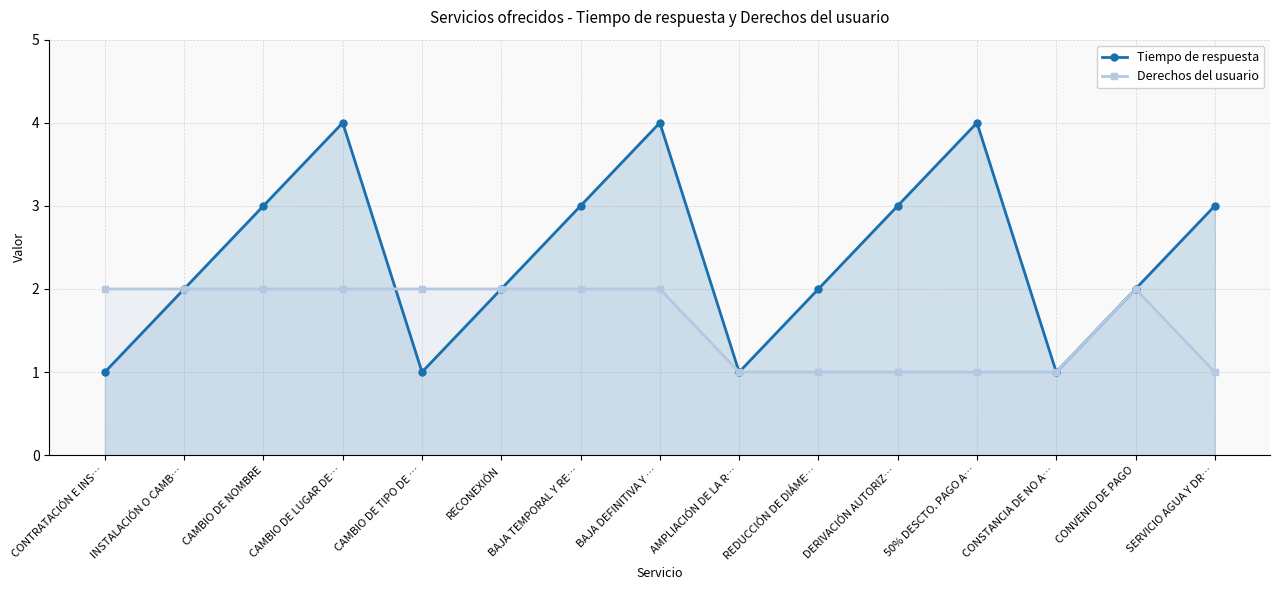

At which category is the sum across all series the highest?

CAMBIO DE LUGAR DE…